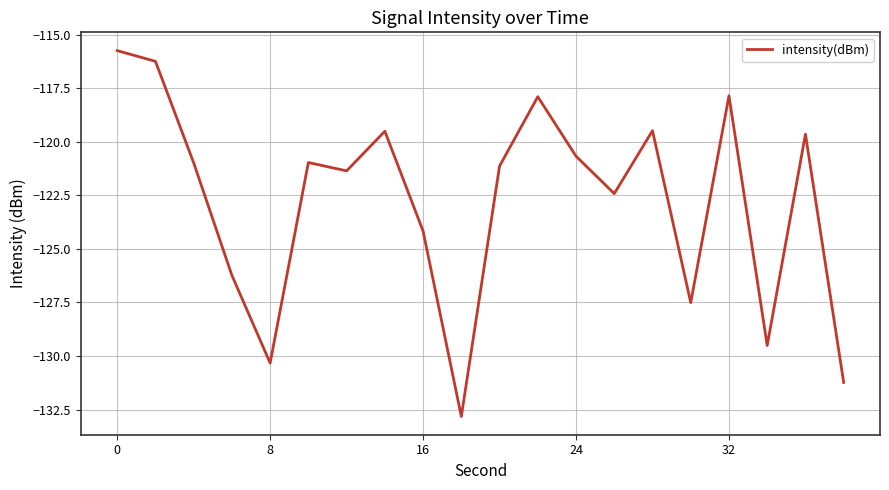

What is the difference between the maximum and minimum values?

17.1